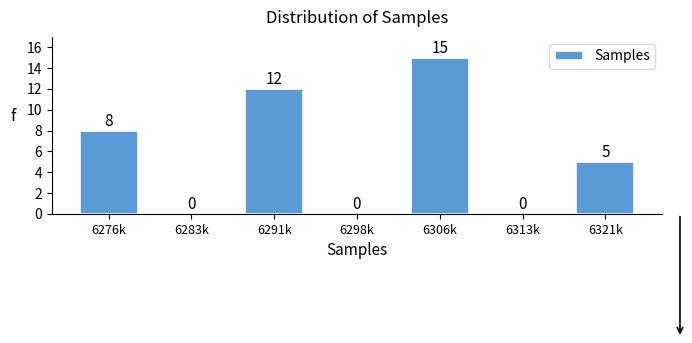

Reading left to right, transcribe all the data shown in this chart.

6276k=8	6283k=0	6291k=12	6298k=0	6306k=15	6313k=0	6321k=5